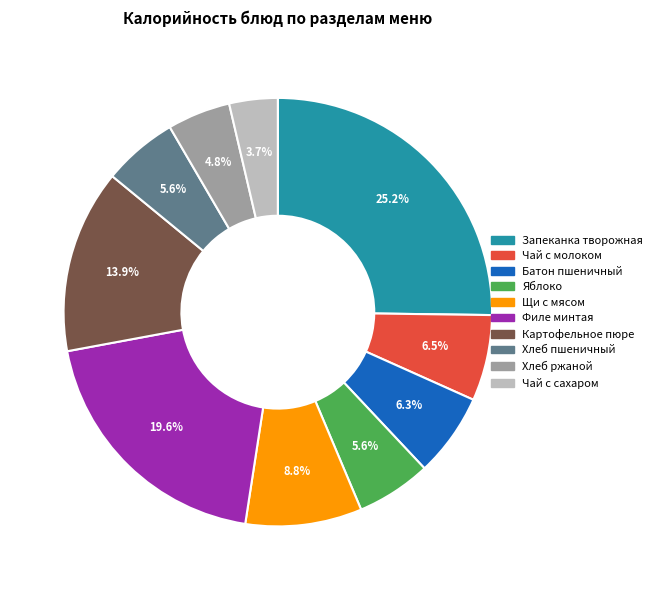

Does any single category account for the majority?

No